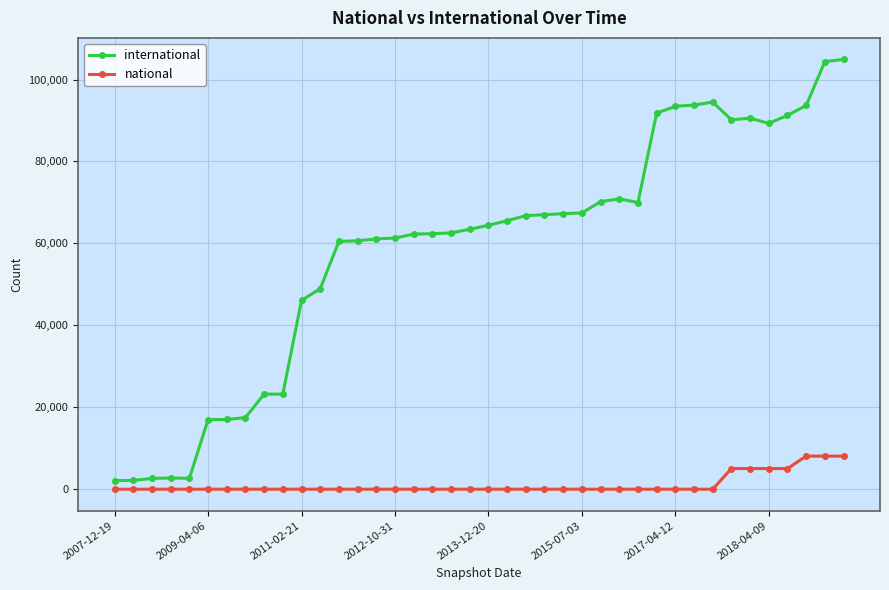

Is this an area chart (filled region under the line)?

No